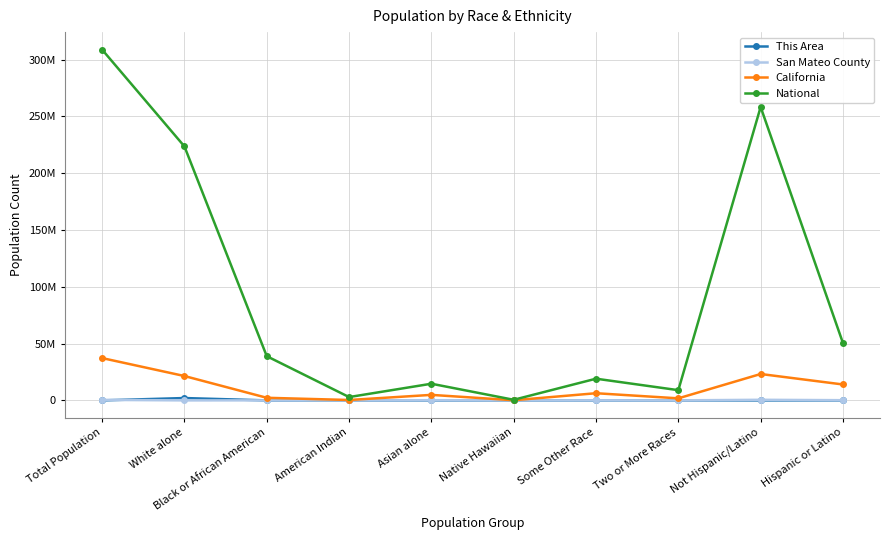

True or false: California has more than 1 interior local peaks.

True